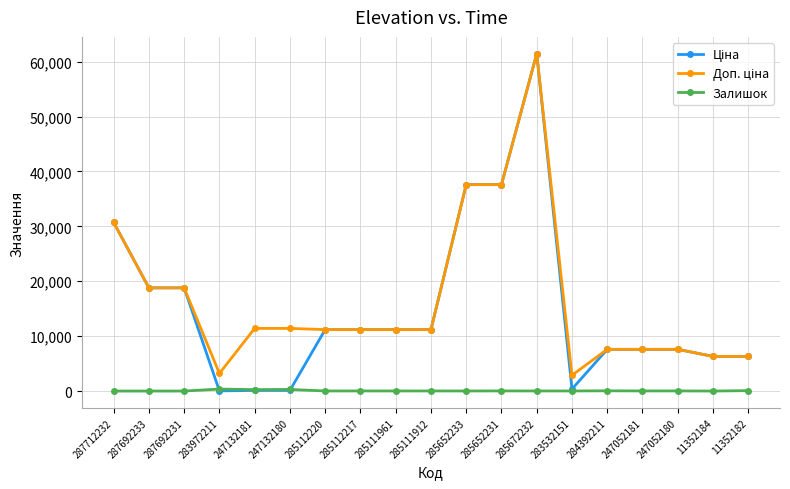

What is the label of the 15th point from the right?

247132181